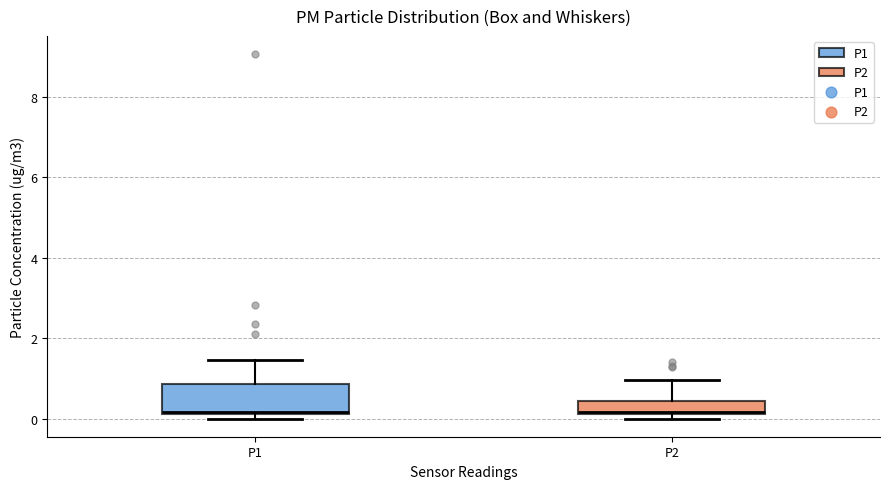

Reading left to right, transcribe this box plot: for each box, give where its median line is, the range the box spans, and where its two whiskers end, as read against the y-axis. The values are not printed on the chart, so give them approximately, as read against the axis.

P1: median 0.2, box 0.2 to 0.8, whiskers 0.0 to 1.4
P2: median 0.2, box 0.2 to 0.4, whiskers 0.0 to 1.0